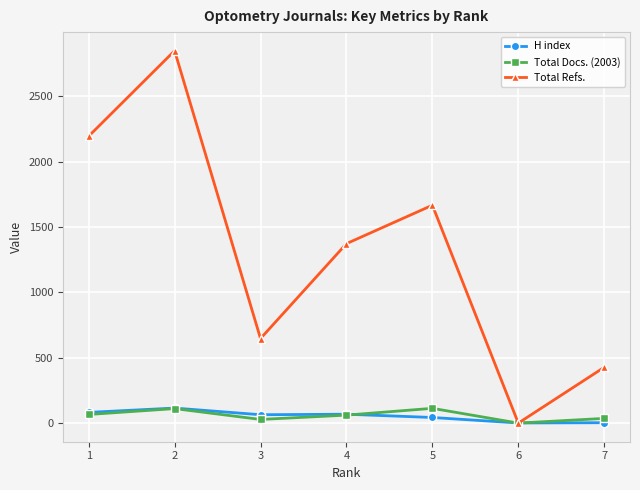

At which label does Total Docs. (2003) first exceed 61?

1